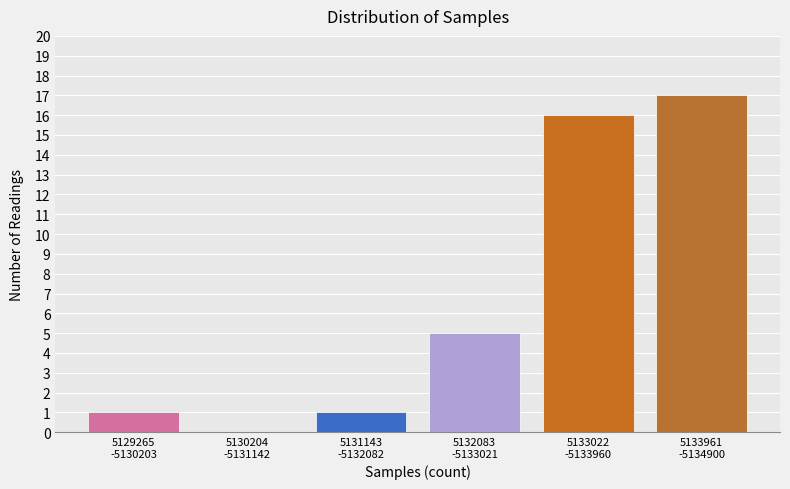

What is the greatest value displayed?

17